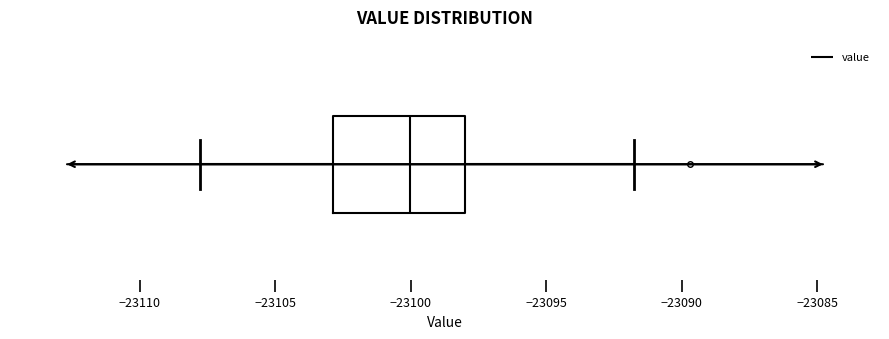

Read this box plot against the x-axis: the position of the median line, the range covered by the box, and the ends of both whiskers. The values are not printed on the chart, so give them approximately, as read against the axis.

median -23100, box -23103 to -23098, whiskers -23108 to -23092